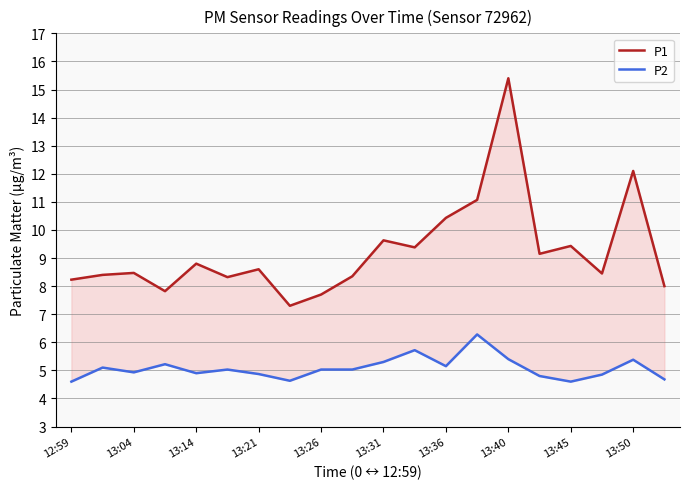

Rank the series at 13:04 from highest to lowest value.

P1, P2